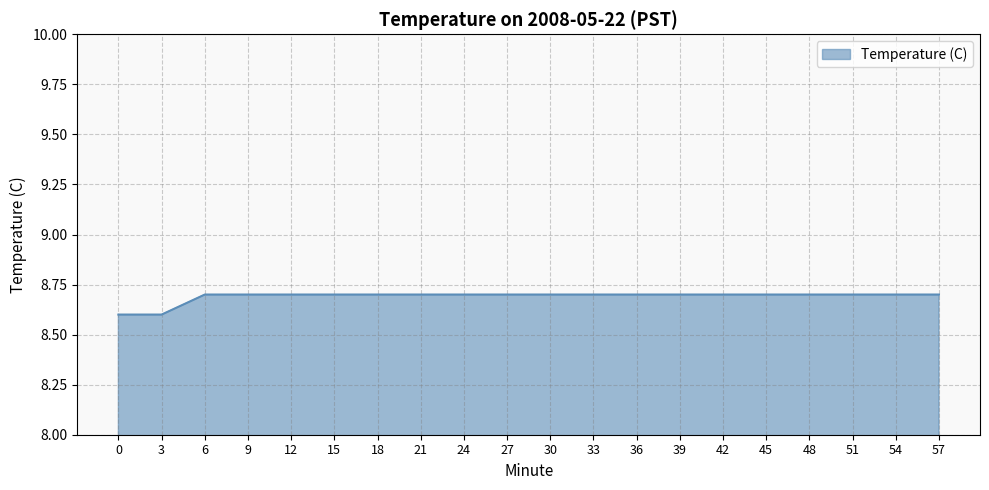

What is the greatest value displayed?

8.7